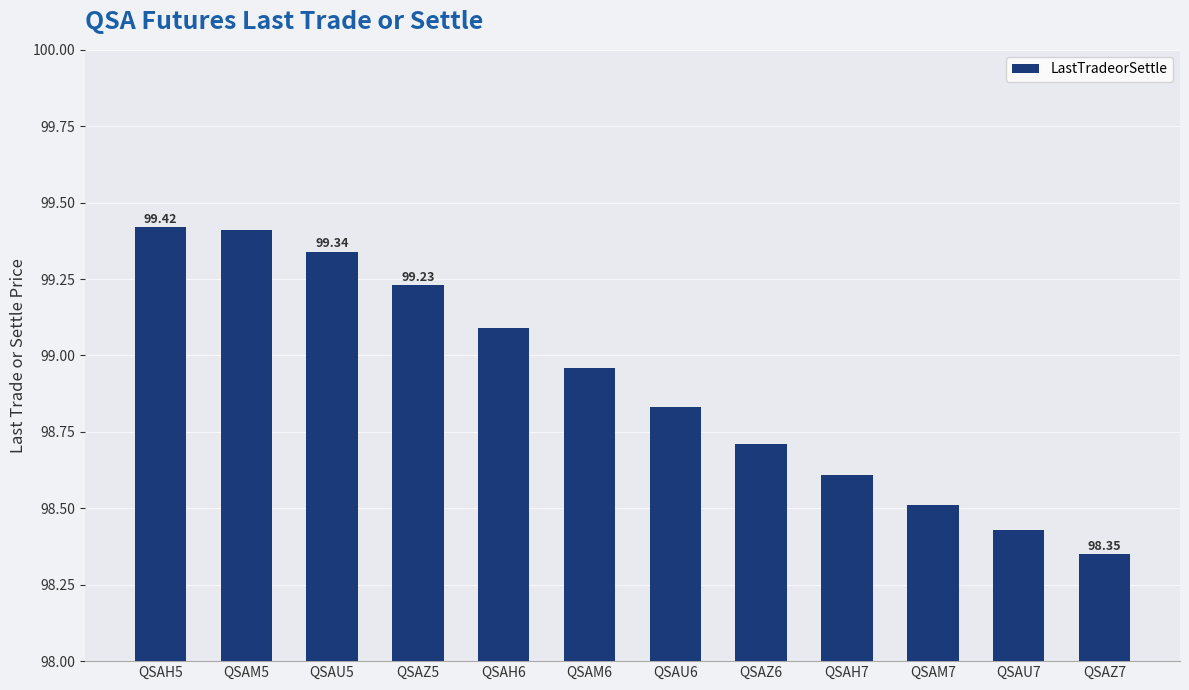

What is the difference between the values at QSAZ6 and QSAZ7?

0.4